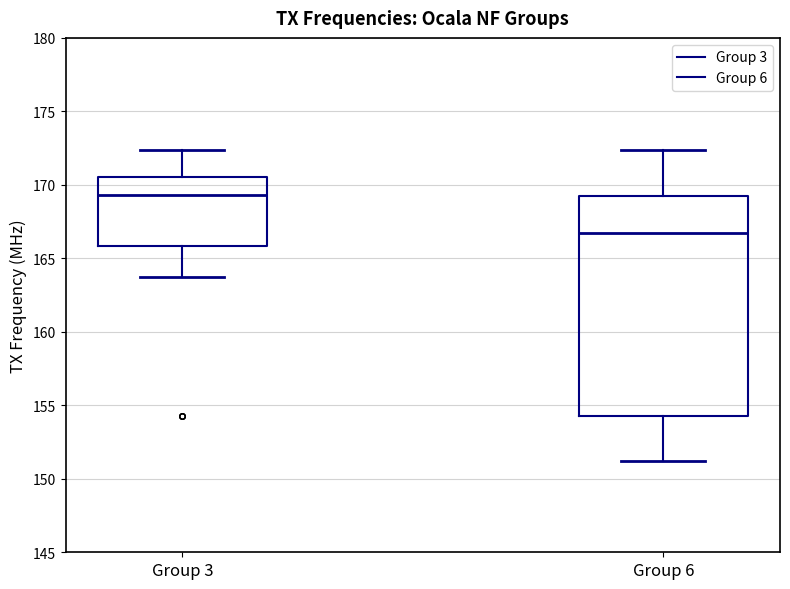

Reading left to right, transcribe this box plot: for each box, give where its median line is, the range the box spans, and where its two whiskers end, as read against the y-axis. The values are not printed on the chart, so give them approximately, as read against the axis.

Group 3: median 169.5, box 166.0 to 170.5, whiskers 163.5 to 172.5
Group 6: median 166.5, box 154.5 to 169.0, whiskers 151.0 to 172.5